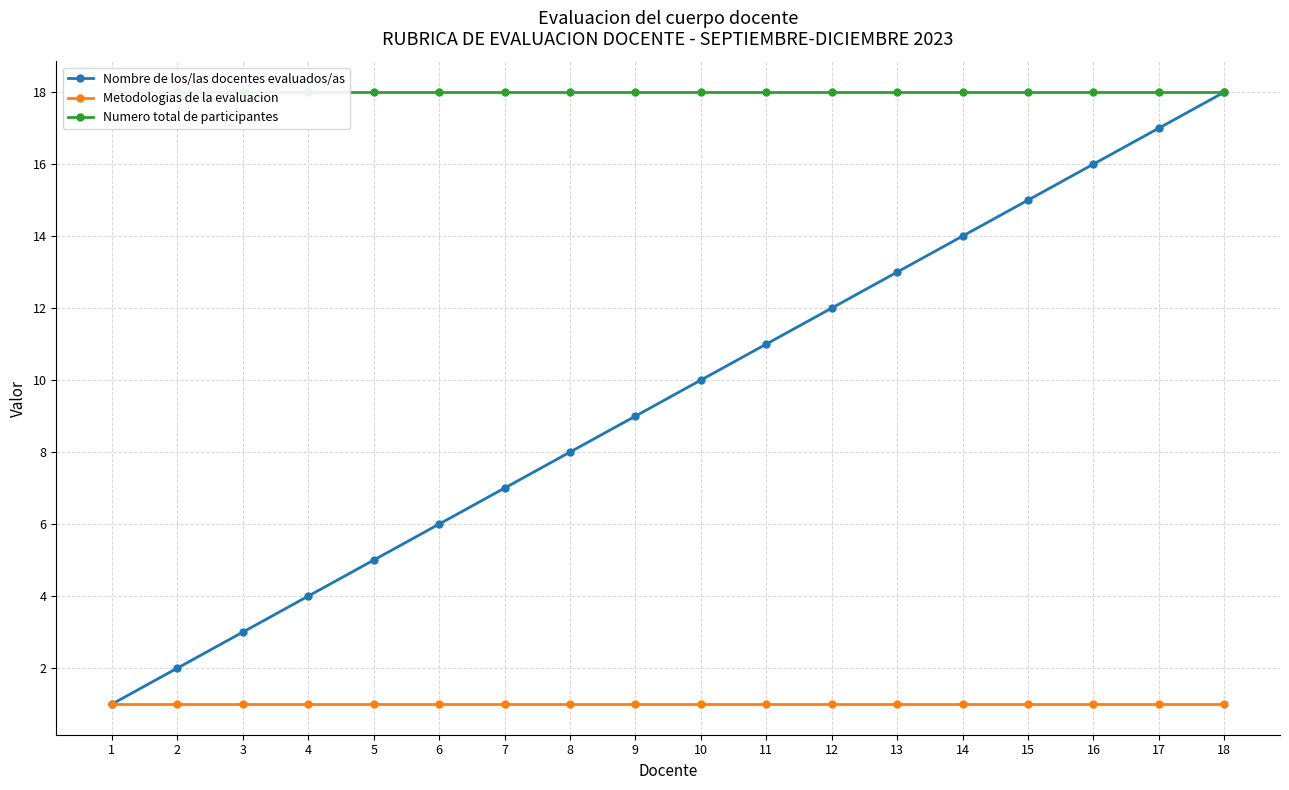

Reading right to left, extract all data points from this chart.

Nombre de los/las docentes evaluados/as: 18	17	16	15	14	13	12	11	10	9	8	7	6	5	4	3	2	1
Metodologias de la evaluacion: 1	1	1	1	1	1	1	1	1	1	1	1	1	1	1	1	1	1
Numero total de participantes: 18	18	18	18	18	18	18	18	18	18	18	18	18	18	18	18	18	18